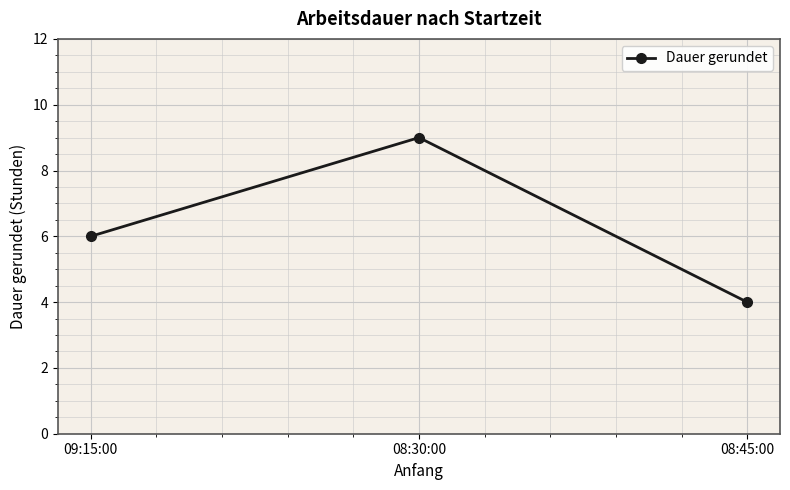

What position from the right is 09:15:00?

3